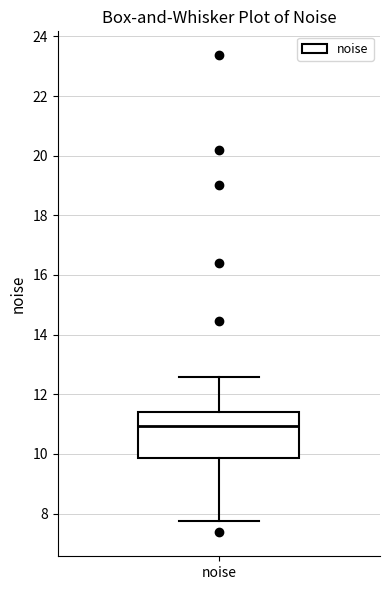

Where is the upper edge of the box for noise on the y-axis? The values are not printed on the chart, so give them approximately, as read against the axis.

11.4